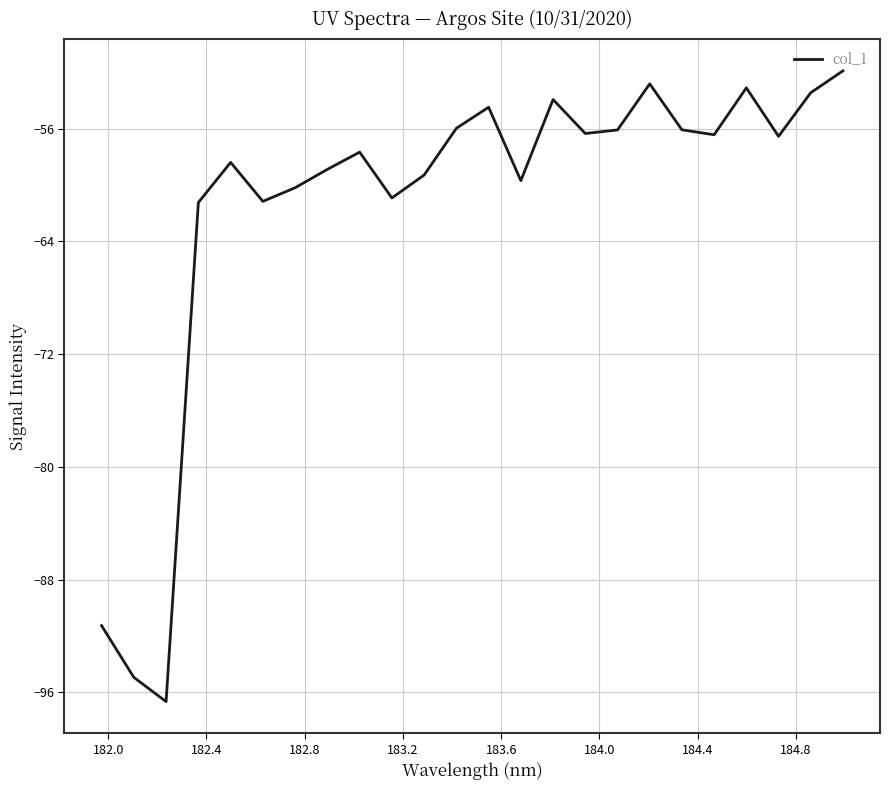

What is the smallest value displayed?

-96.7